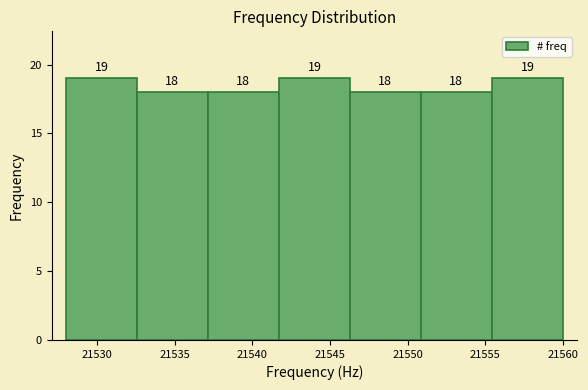

Reading left to right, list every bar in this chart as the range it spans on the x-axis followed by its height. The bar edges are not printed on the chart, so give them approximately, as read against the axis.

21528.0 to 21532.5: 19
21532.5 to 21537.0: 18
21537.0 to 21541.5: 18
21541.5 to 21546.5: 19
21546.5 to 21551.0: 18
21551.0 to 21555.5: 18
21555.5 to 21560.0: 19